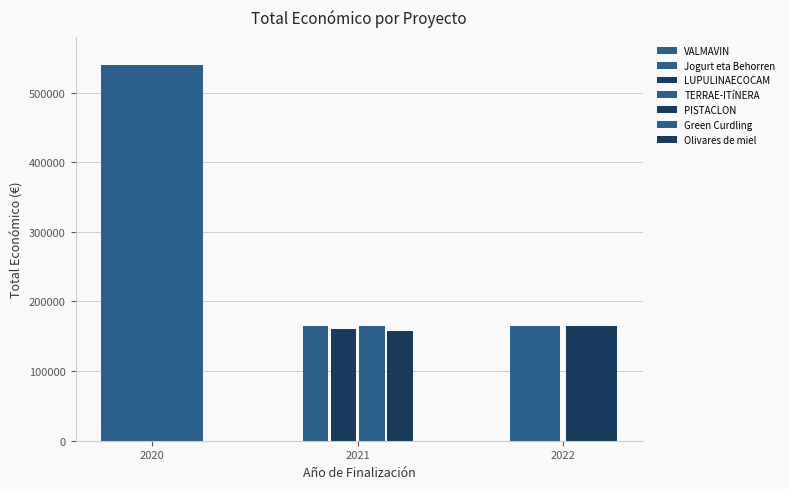

How many bars are there in each group?

7